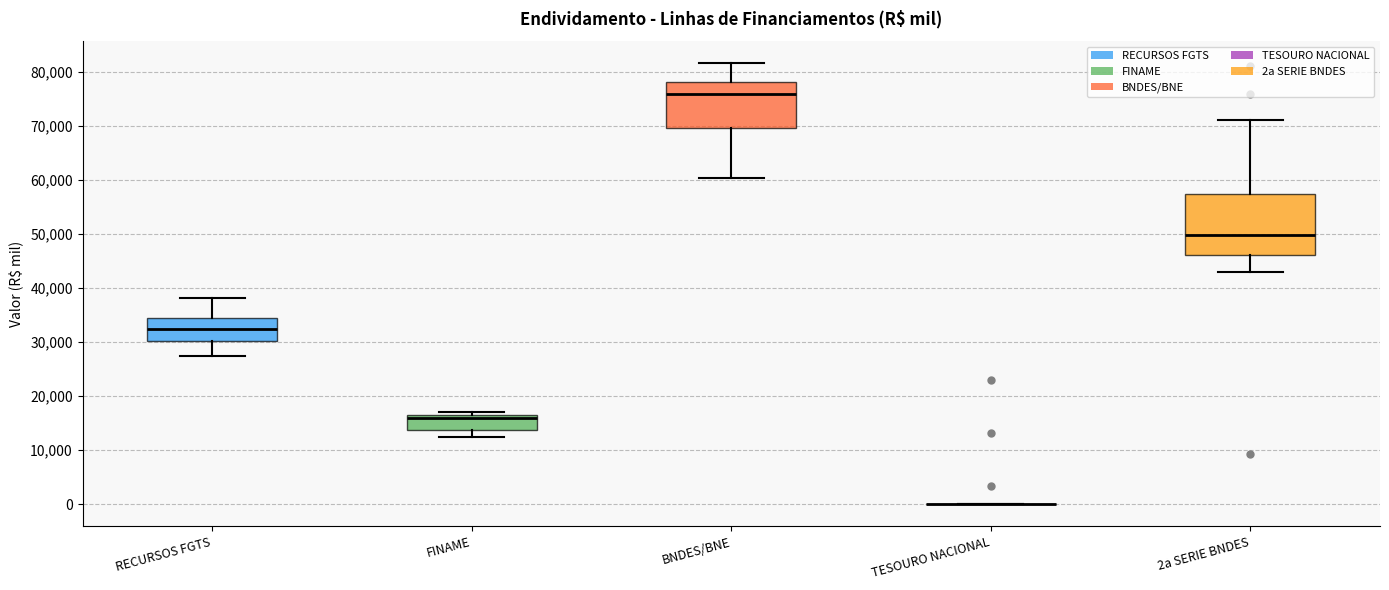

Where does the median line of the box for BNDES/BNE sit on the y-axis? The values are not printed on the chart, so give them approximately, as read against the axis.

76000